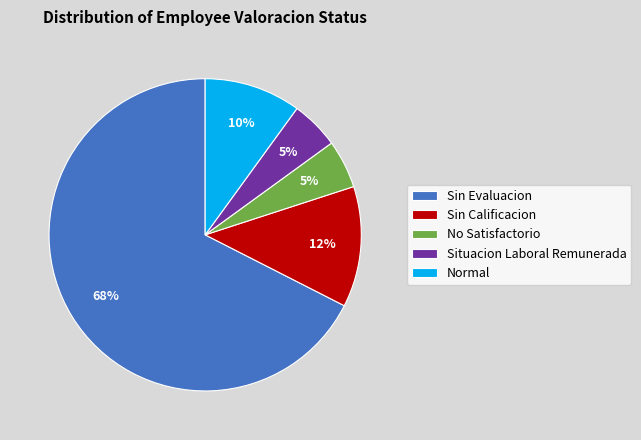

Is there any slice that represents more than half of the pie?

Yes